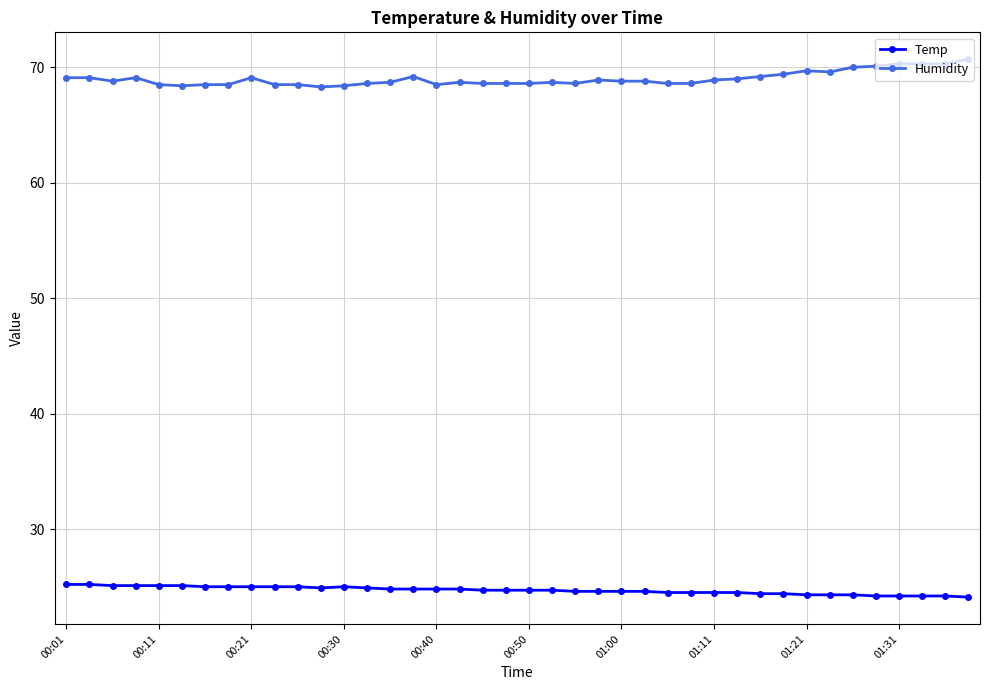

True or false: Temp and Humidity cross at least once.

False